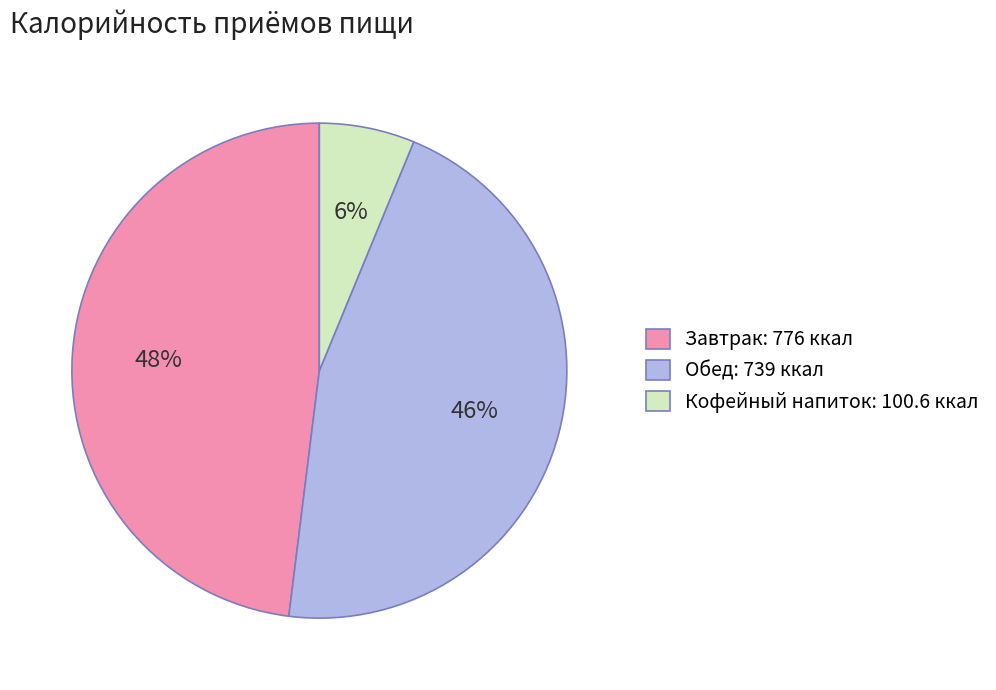

Rank the categories by value from highest to lowest.

Завтрак: 776 ккал, Обед: 739 ккал, Кофейный напиток: 100.6 ккал